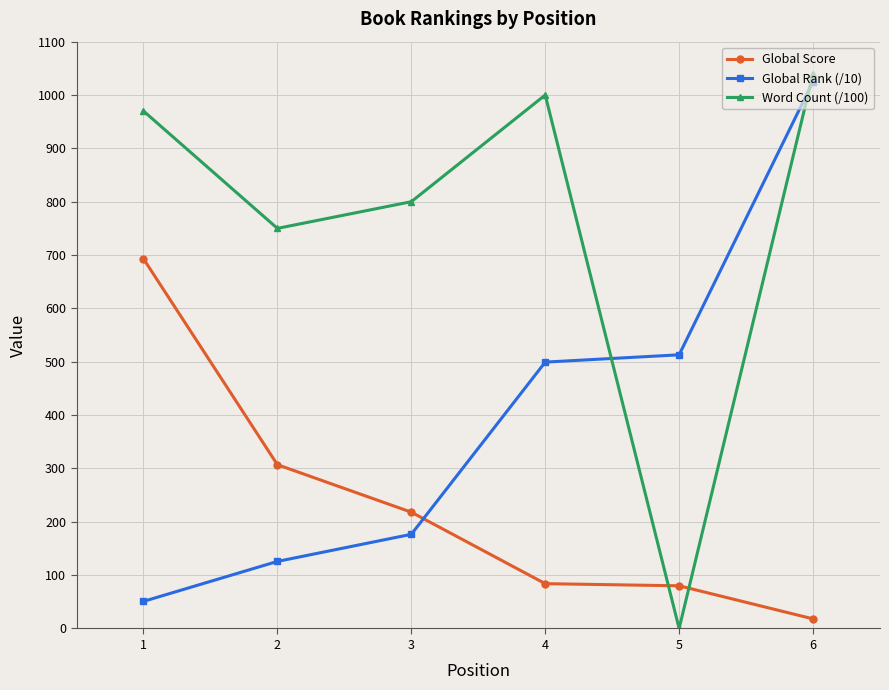

Does the chart display data point markers on the line(s)?

Yes